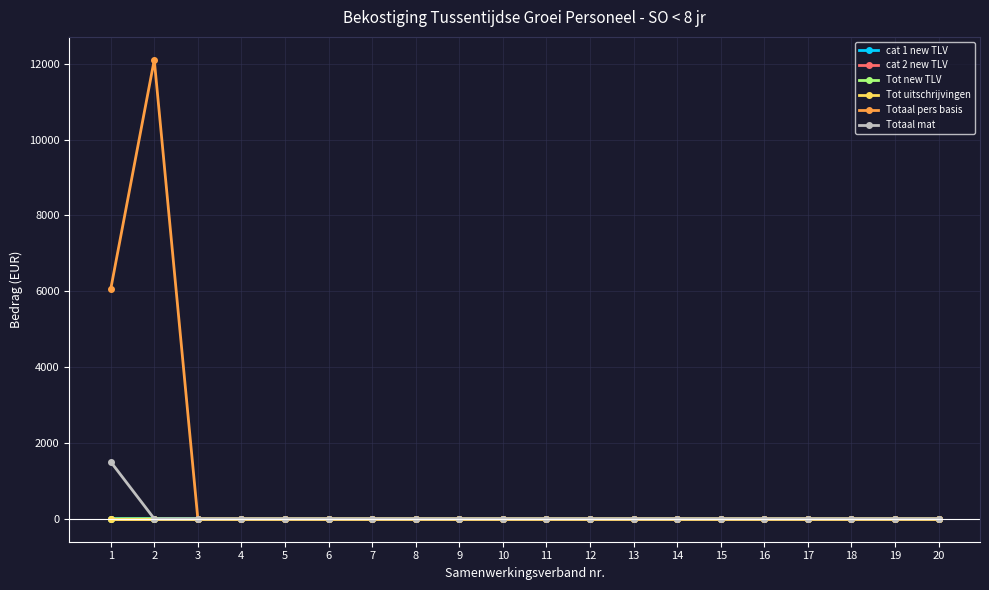

Reading left to right, extract all data points from this chart.

cat 1 new TLV: 1.0	2.0	0.0	0.0	0.0	0.0	0.0	0.0	0.0	0.0	0.0	0.0	0.0	0.0	0.0	0.0	0.0	0.0	0.0	0.0
cat 2 new TLV: 0.0	0.0	0.0	0.0	0.0	0.0	0.0	0.0	0.0	0.0	0.0	0.0	0.0	0.0	0.0	0.0	0.0	0.0	0.0	0.0
Tot new TLV: 1.0	2.0	0.0	0.0	0.0	0.0	0.0	0.0	0.0	0.0	0.0	0.0	0.0	0.0	0.0	0.0	0.0	0.0	0.0	0.0
Tot uitschrijvingen: 0.0	0.0	0.0	0.0	0.0	0.0	0.0	0.0	0.0	0.0	0.0	0.0	0.0	0.0	0.0	0.0	0.0	0.0	0.0	0.0
Totaal pers basis: 6051.6	12103.2	0.0	0.0	0.0	0.0	0.0	0.0	0.0	0.0	0.0	0.0	0.0	0.0	0.0	0.0	0.0	0.0	0.0	0.0
Totaal mat: 1503.5	0.0	0.0	0.0	0.0	0.0	0.0	0.0	0.0	0.0	0.0	0.0	0.0	0.0	0.0	0.0	0.0	0.0	0.0	0.0